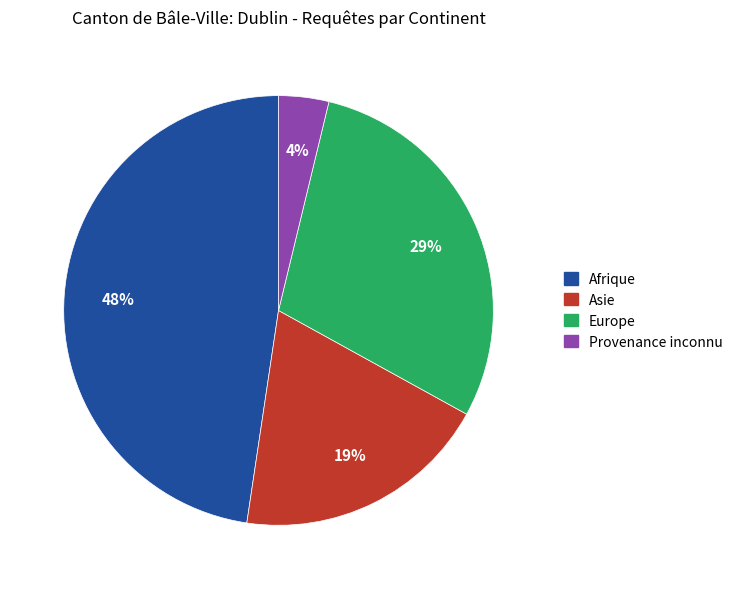

Combined, do Europe and Asie account for over 50%?

No